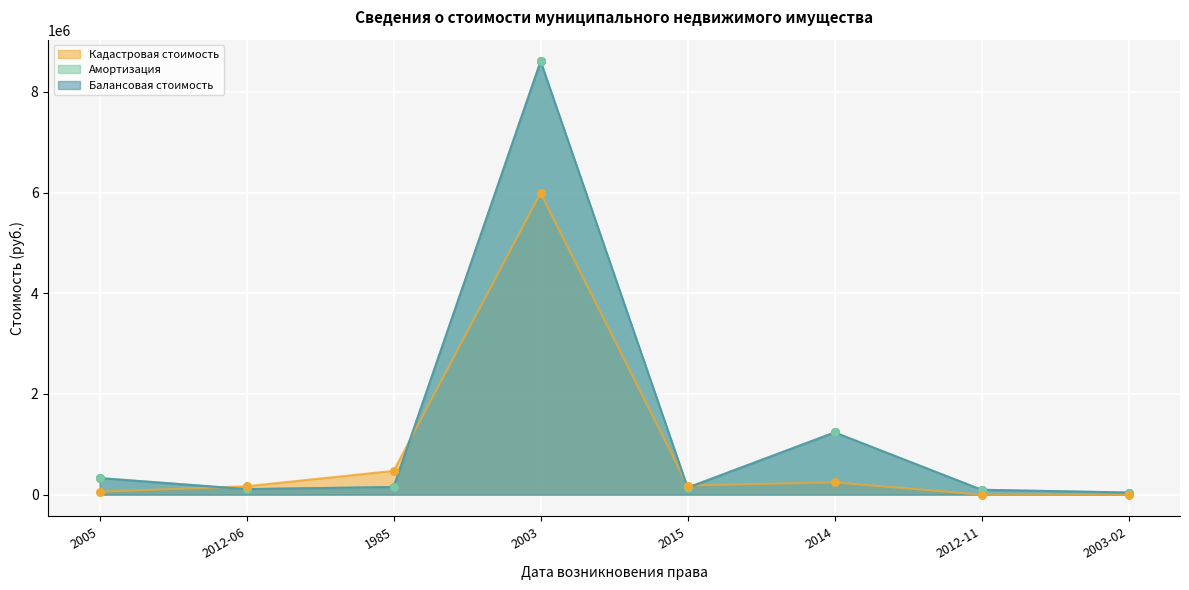

At how many categories does at least one series exceed 2710988?

1